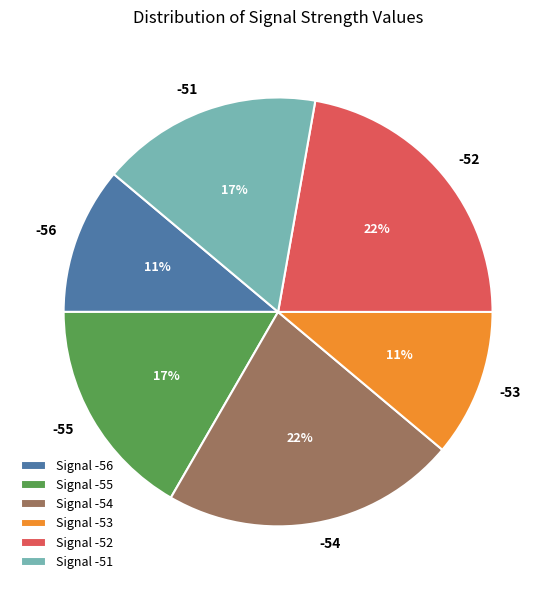

Do Signal -51 and Signal -53 together represent more than half of the pie?

No